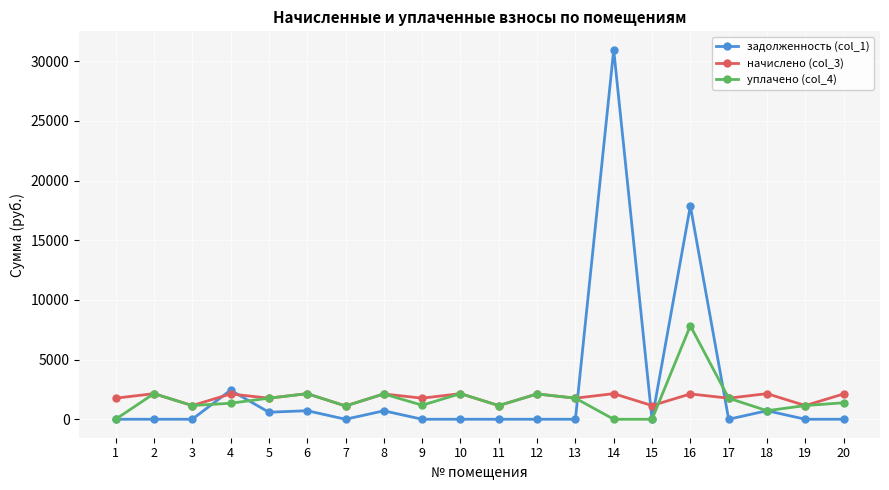

What are all the series names shown in the legend?

задолженность (col_1), начислено (col_3), уплачено (col_4)